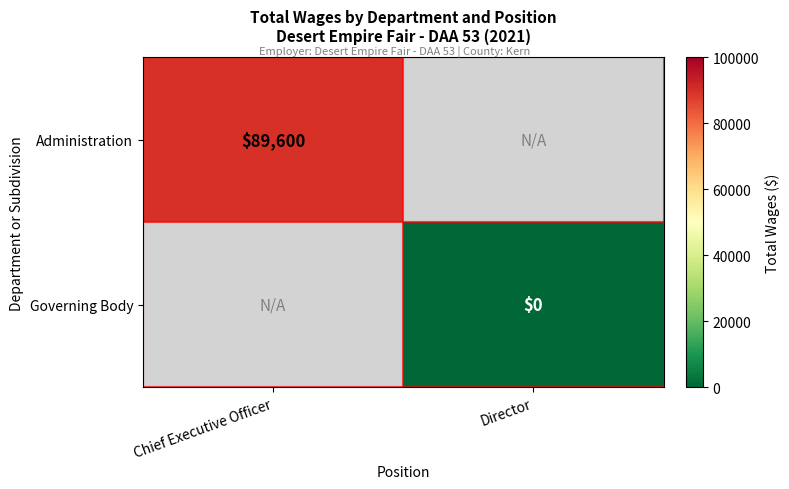

Is it true that Administration equals 89600 at Chief Executive Officer?

True